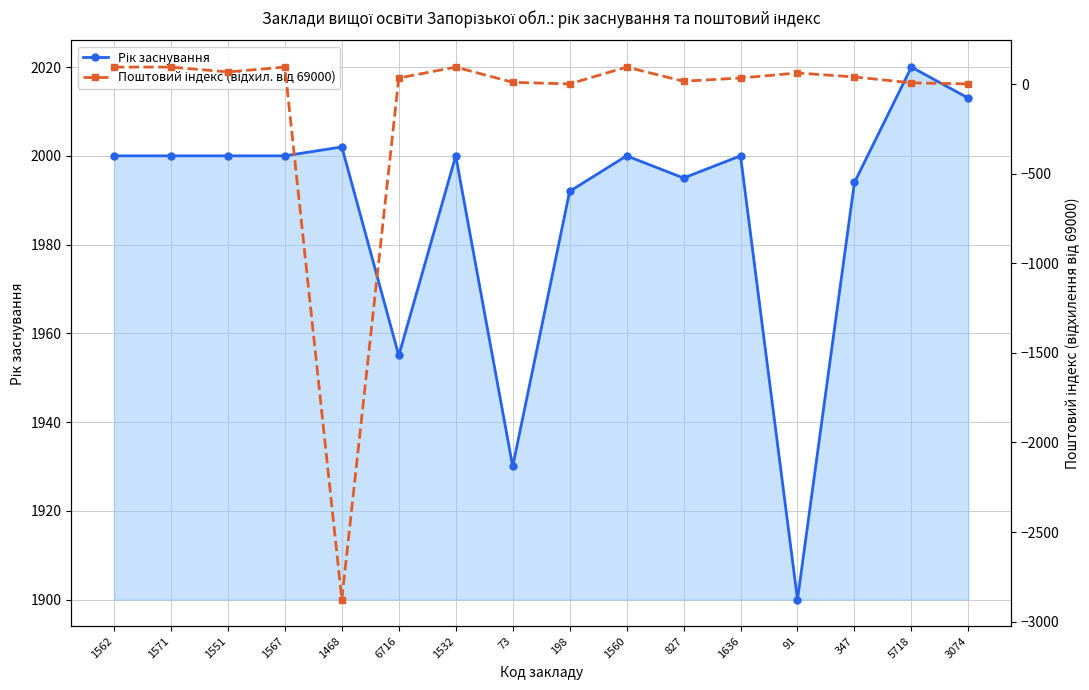

What is the greatest value displayed?

2020